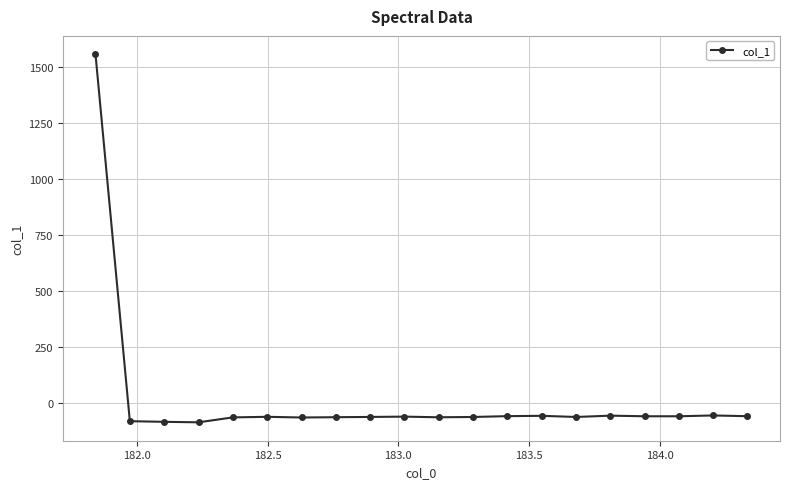

What is the average value?

18.1